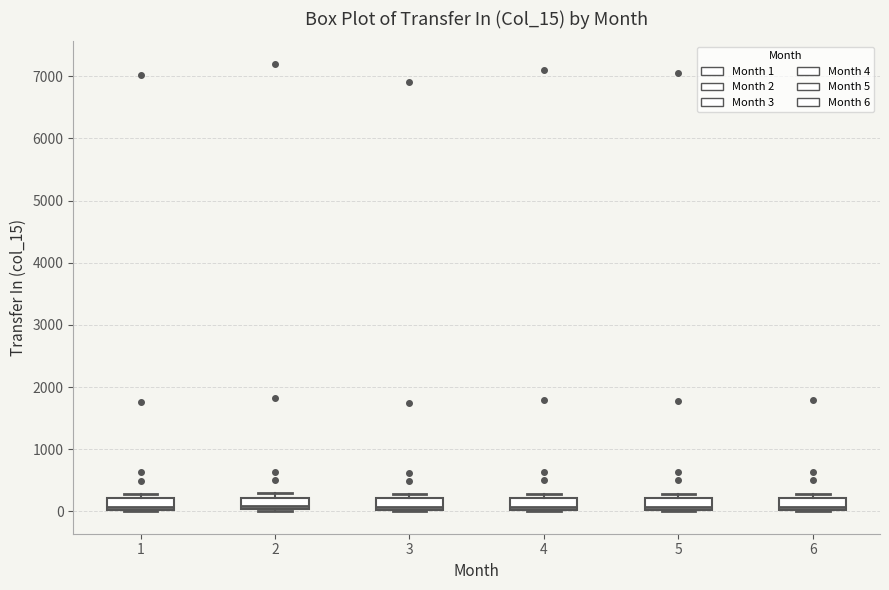

Reading left to right, transcribe this box plot: for each box, give where its median line is, the range the box spans, and where its two whiskers end, as read against the y-axis. The values are not printed on the chart, so give them approximately, as read against the axis.

1: median 100, box 0 to 200, whiskers 0 to 300
2: median 100, box 0 to 200, whiskers 0 to 300
3: median 100, box 0 to 200, whiskers 0 to 300
4: median 100, box 0 to 200, whiskers 0 to 300
5: median 100, box 0 to 200, whiskers 0 to 300
6: median 100, box 0 to 200, whiskers 0 to 300